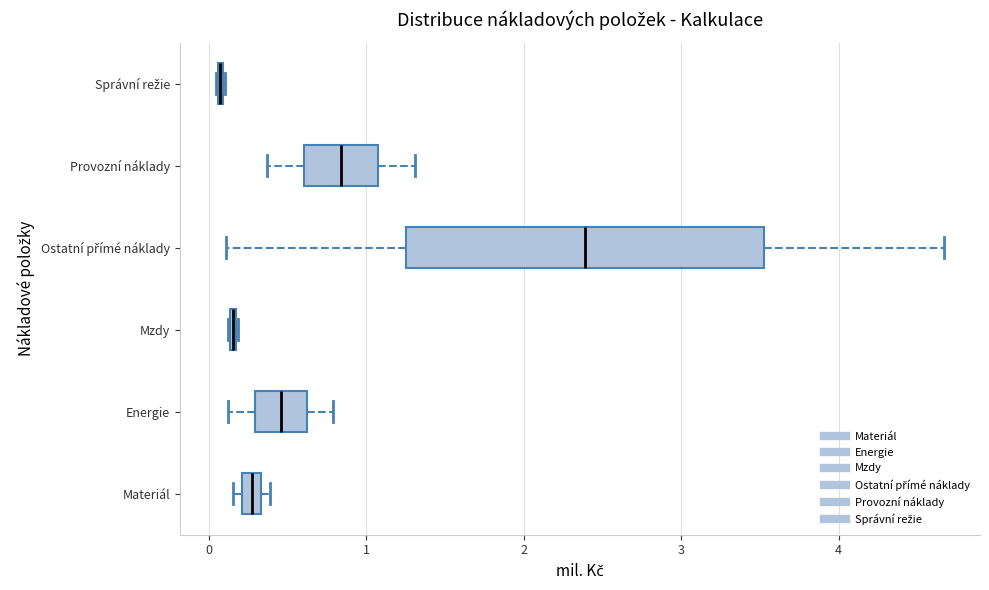

Comparing the boxes themselves (not the whiskers), which one is the widest?

Ostatní přímé náklady